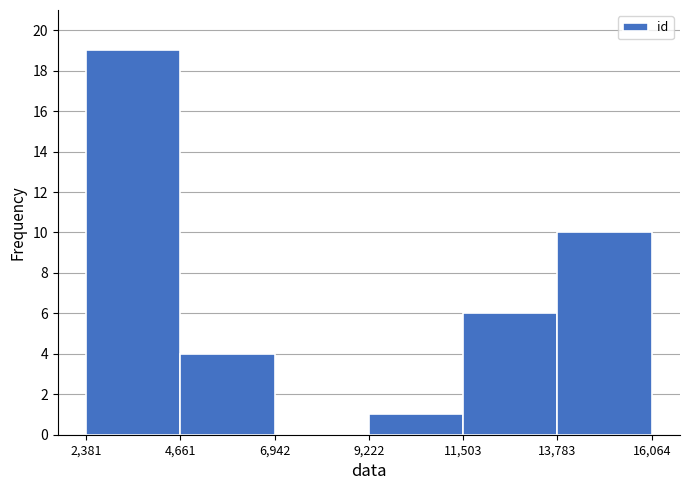

Reading left to right, list every bar in this chart as the range it spans on the x-axis followed by its height. The values are not printed on the chart, so give them approximately, as read against the axis.

2,381 to 4,661: 19
4,661 to 6,942: 4
6,942 to 9,222: 0
9,222 to 11,503: 1
11,503 to 13,783: 6
13,783 to 16,064: 10